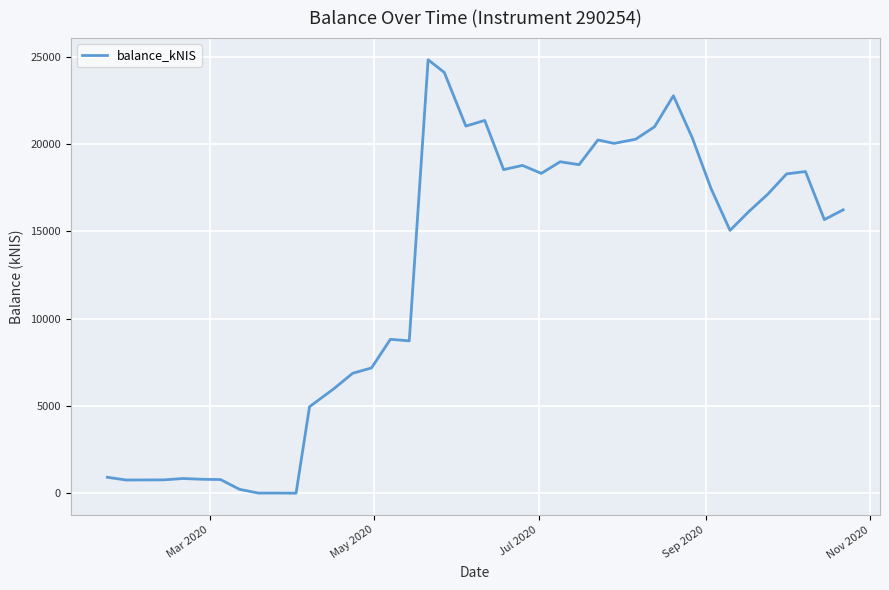

How many values are below 16227?

20